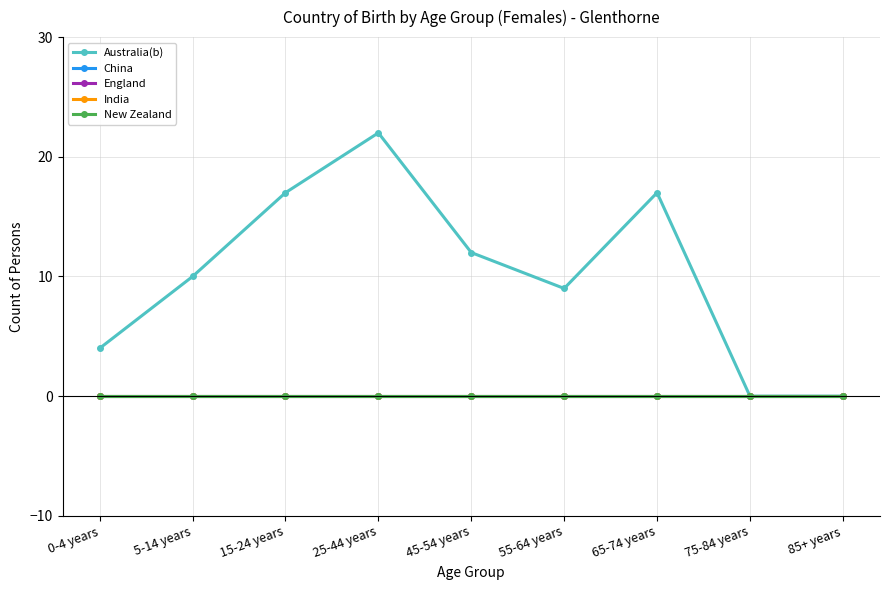

Is this an area chart (filled region under the line)?

No